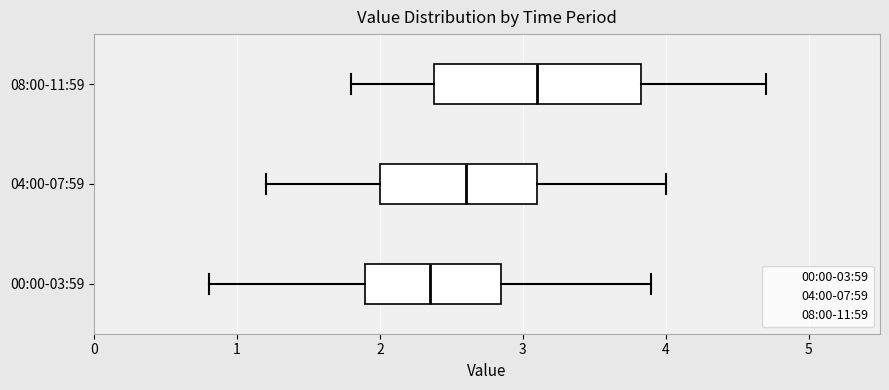

Reading bottom to top, transcribe this box plot: for each box, give where its median line is, the range the box spans, and where its two whiskers end, as read against the x-axis. The values are not printed on the chart, so give them approximately, as read against the axis.

00:00-03:59: median 2.4, box 1.9 to 2.8, whiskers 0.8 to 3.9
04:00-07:59: median 2.6, box 2.0 to 3.1, whiskers 1.2 to 4.0
08:00-11:59: median 3.1, box 2.4 to 3.8, whiskers 1.8 to 4.7